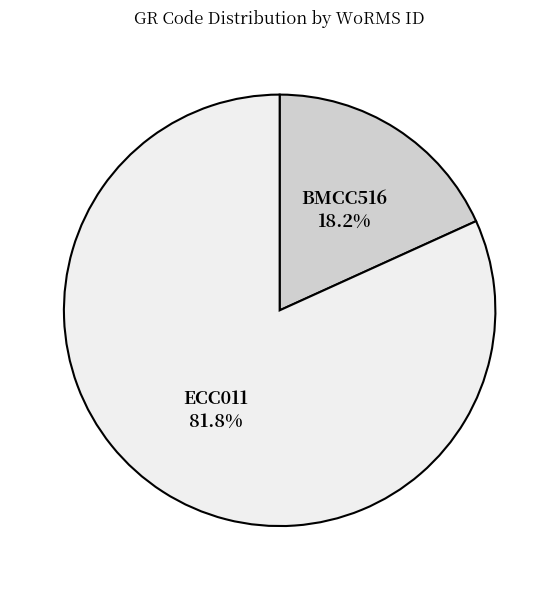

Is there any slice that represents more than half of the pie?

Yes